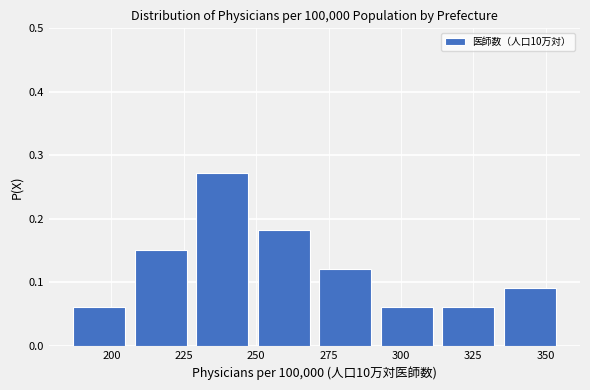

What is the height of the bar covering 270 to 290 on the x-axis? Neither the bar edges nor the heights are printed on the chart, so give them approximately, as read against the axes.

0.12